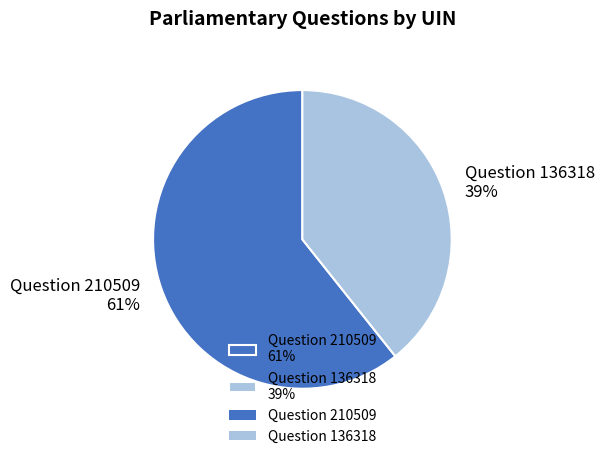

Count the number of slices in the pie.

2